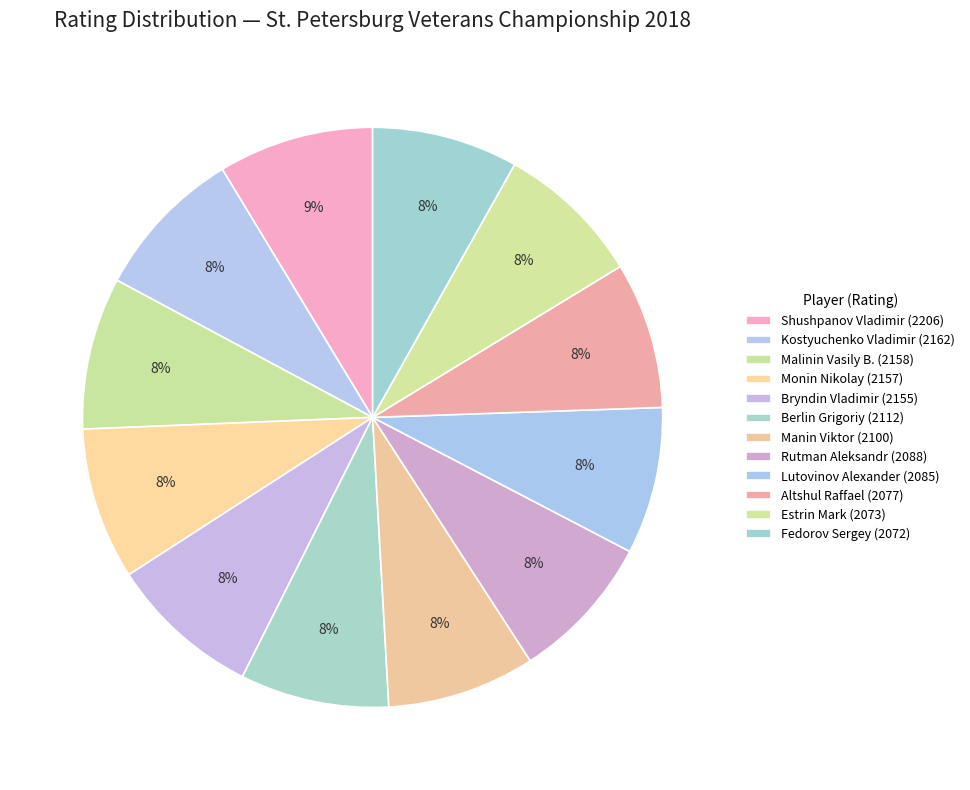

How many segments does this pie chart have?

12